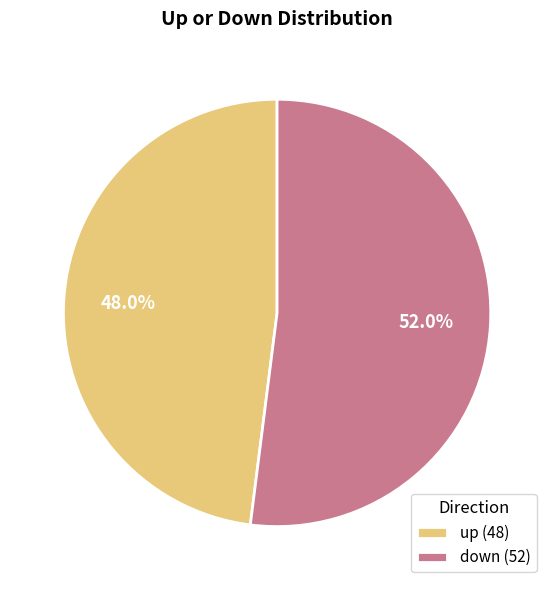

Approximately how many times larger is the value at down compared to up?

1.1